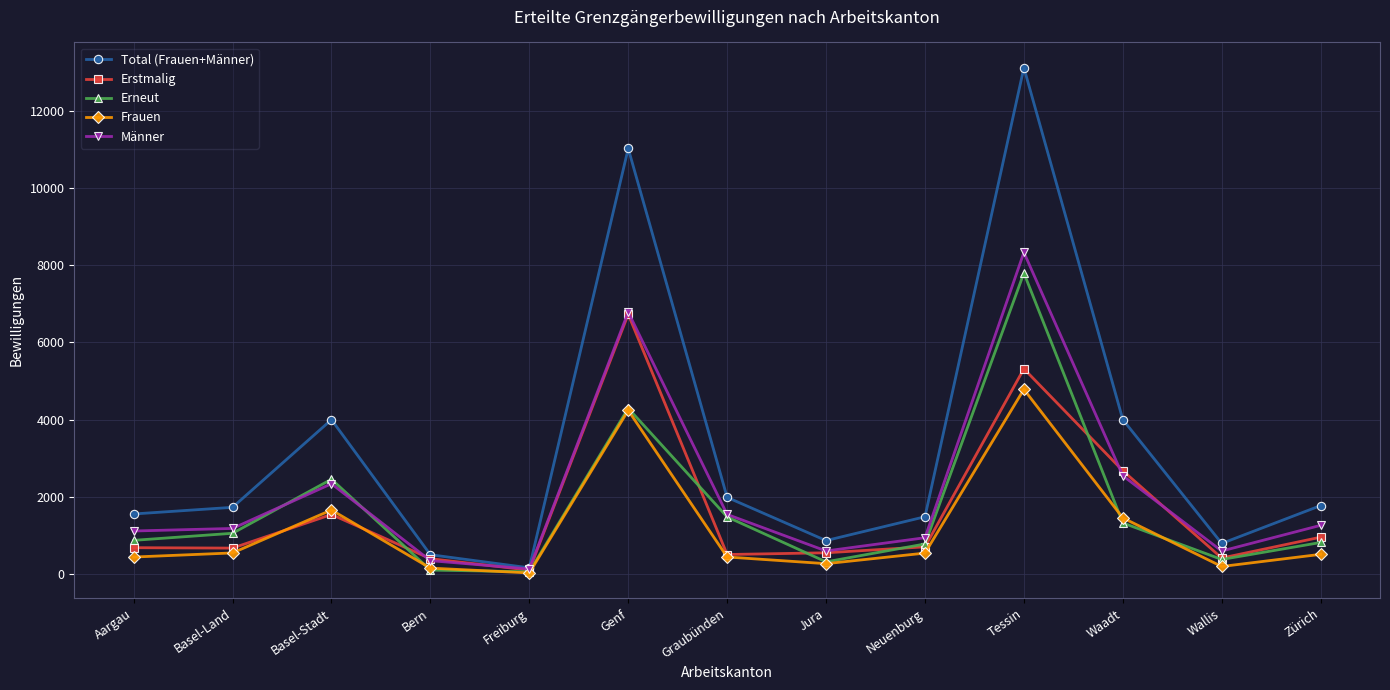

What is the greatest value displayed?

13112